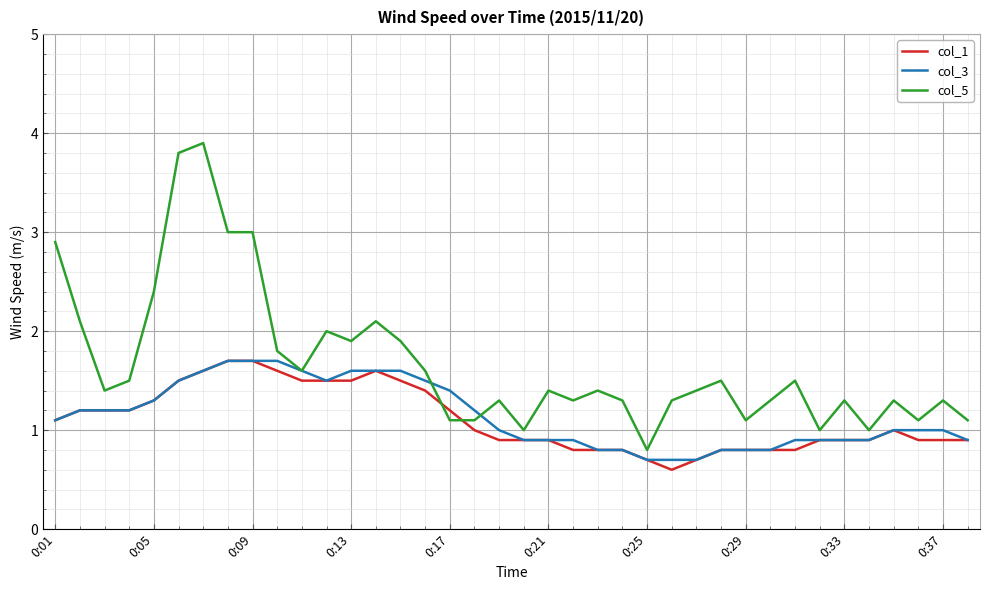

After their last crossing, which series has the higher values: col_1 or col_5?

col_5